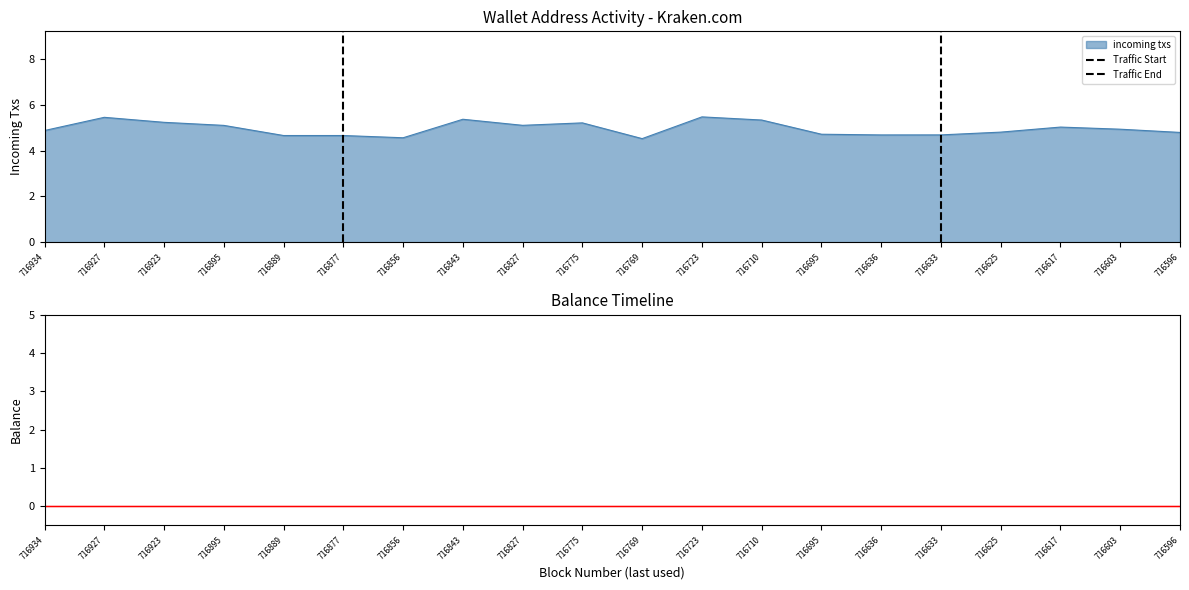

The value of incoming txs at 716633 is 4.7. True or false?

True